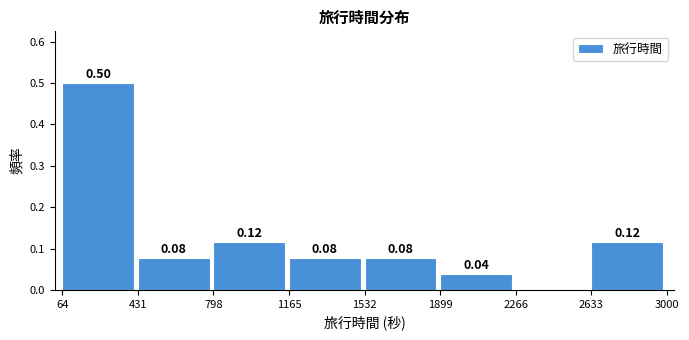

Over which range of the x-axis is the bar tallest?

64 to 431